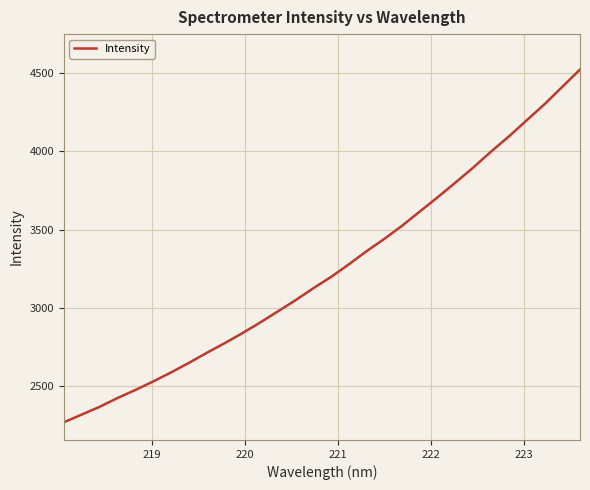

What is the sum of all values?

97361.1